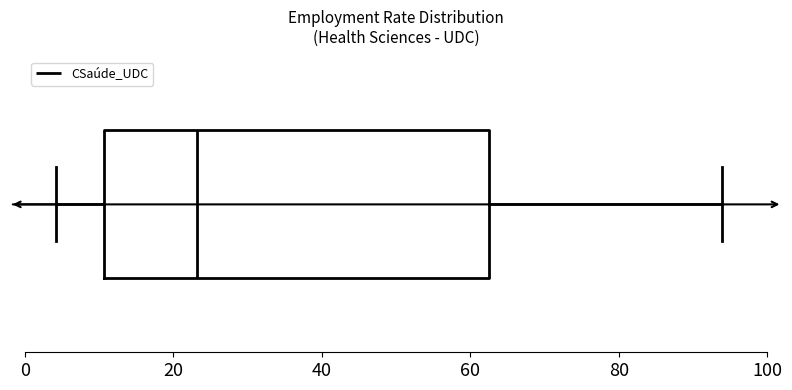

Where does the median line of the box sit on the x-axis? The values are not printed on the chart, so give them approximately, as read against the axis.

24